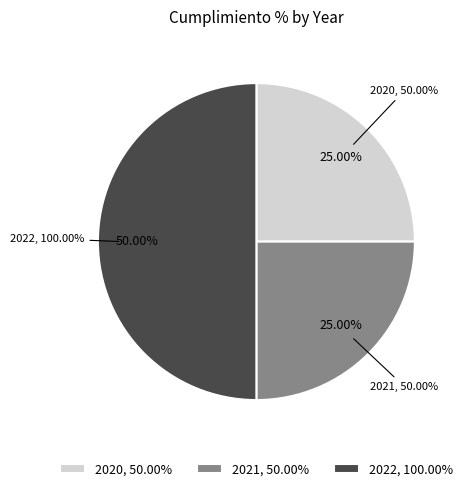

To the nearest percent, what is the average slice percentage?

33%